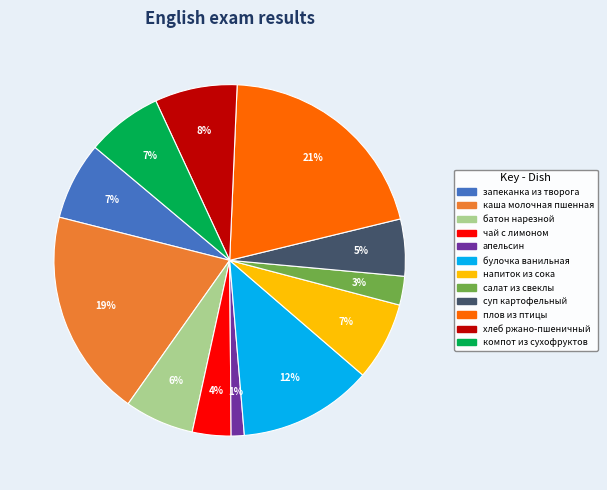

Which slice is the smallest?

апельсин